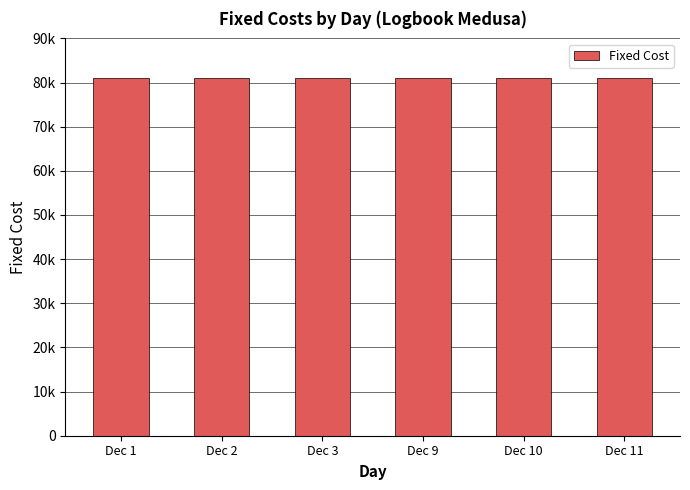

What is the greatest value displayed?

81009